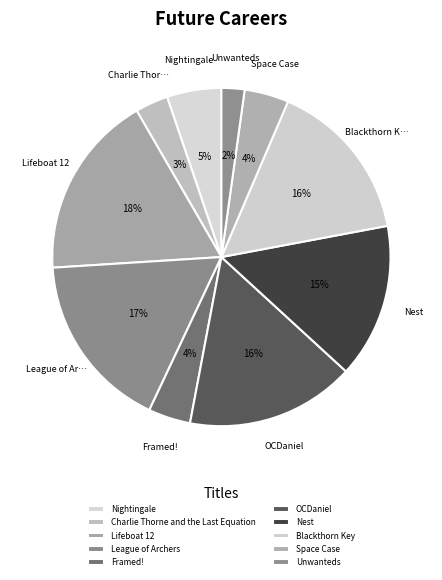

To the nearest percent, what portion does Lifeboat 12 represent?

18%